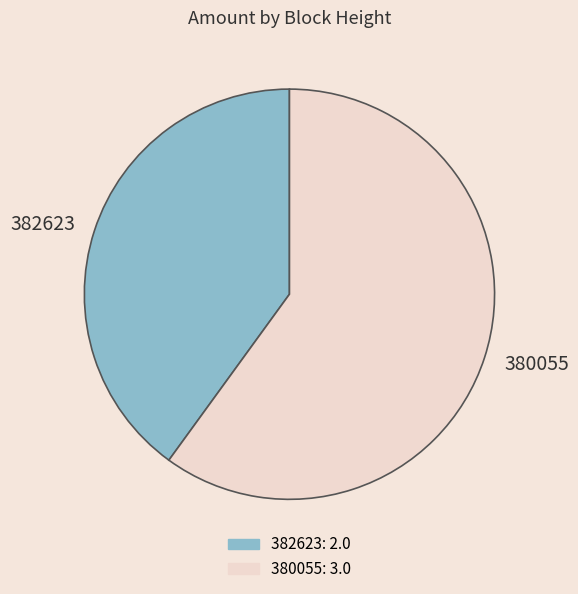

Is it true that 380055 is 60% of the pie?

True